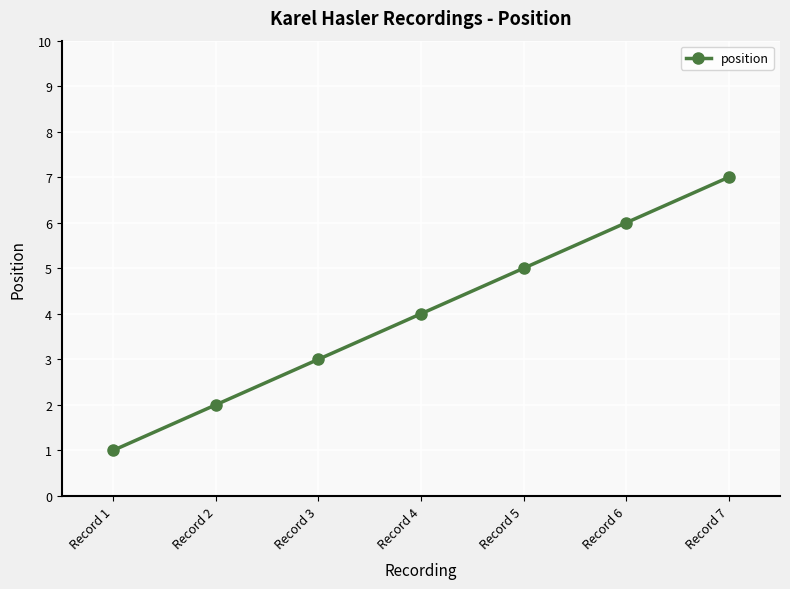

What is the change in value from Record 5 to Record 7?

+2